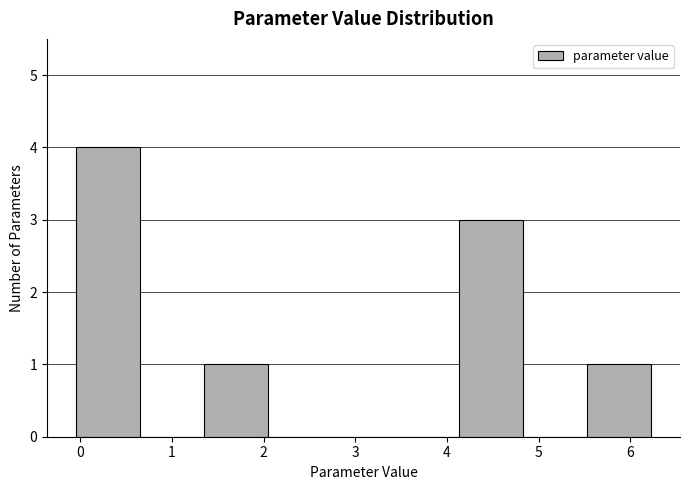

Reading left to right, list every bar in this chart as the range it spans on the x-axis followed by its height. Neither the bar edges nor the heights are printed on the chart, so give them approximately, as read against the axes.

0.0 to 0.6: 4
0.6 to 1.3: 0
1.3 to 2.0: 1
2.0 to 2.7: 0
2.7 to 3.4: 0
3.4 to 4.1: 0
4.1 to 4.8: 3
4.8 to 5.5: 0
5.5 to 6.2: 1